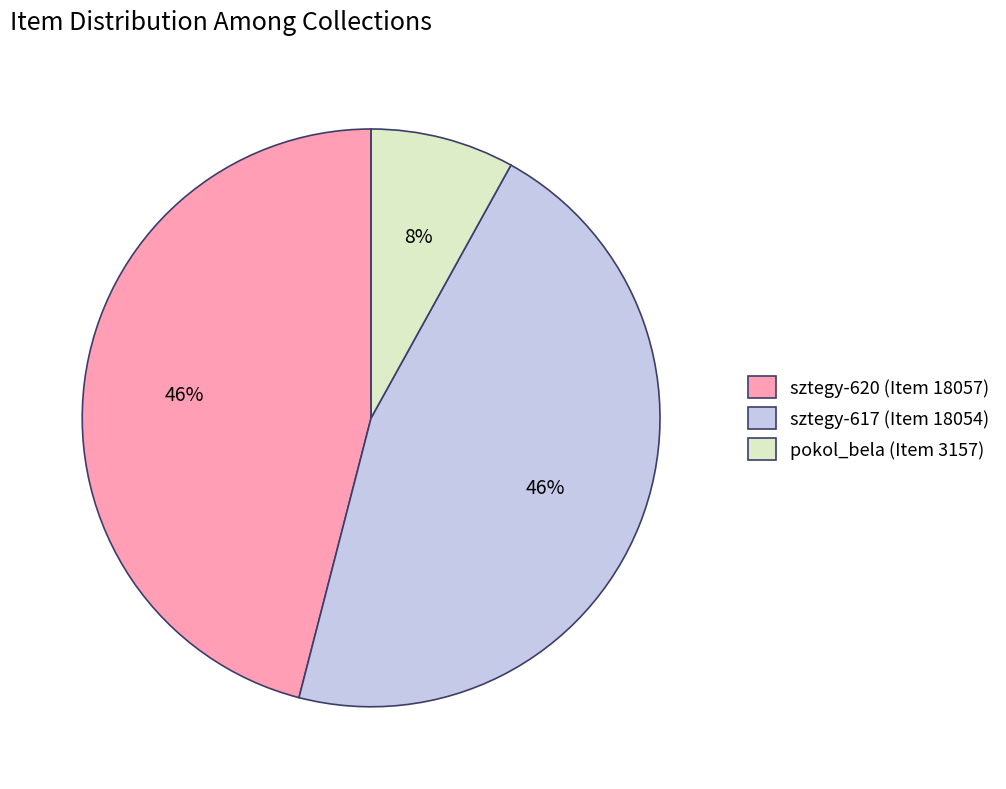

Between sztegy-617 (Item 18054) and pokol_bela (Item 3157), which is larger?

sztegy-617 (Item 18054)